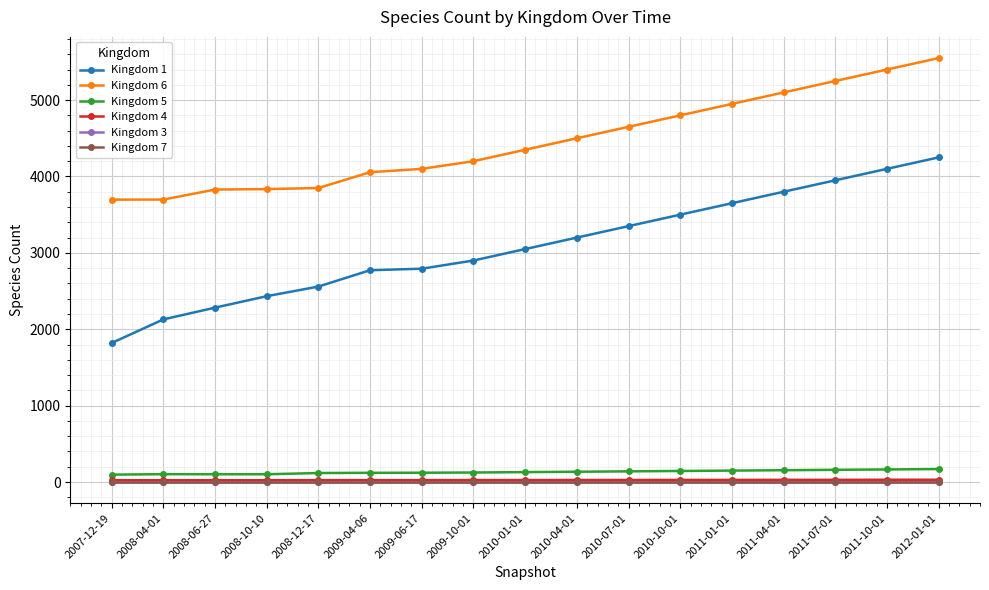

True or false: Kingdom 6 has more than 2 interior local peaks.

False